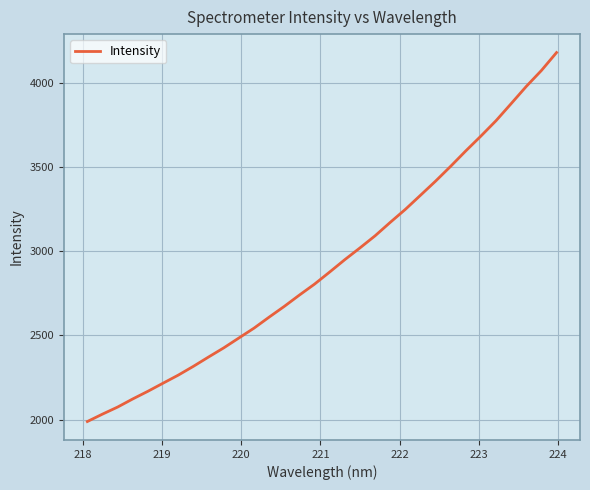

What is the difference between the maximum and minimum values?

2194.8